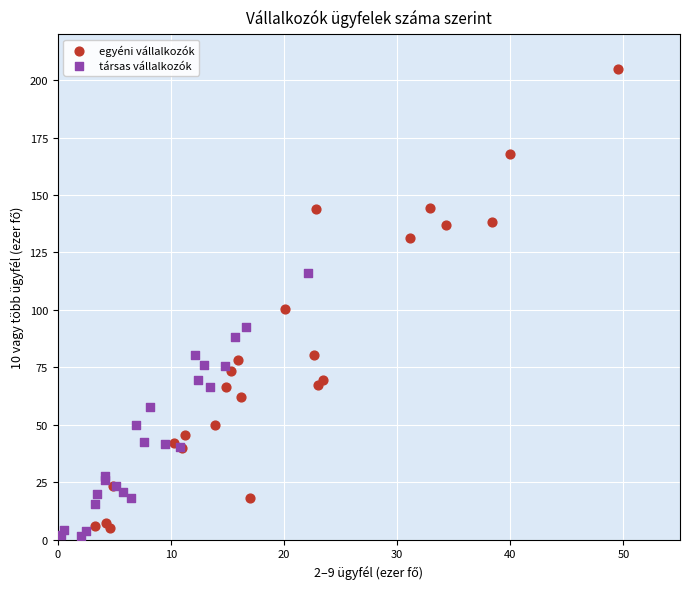

Which series contains the highest Y value?

egyéni vállalkozók